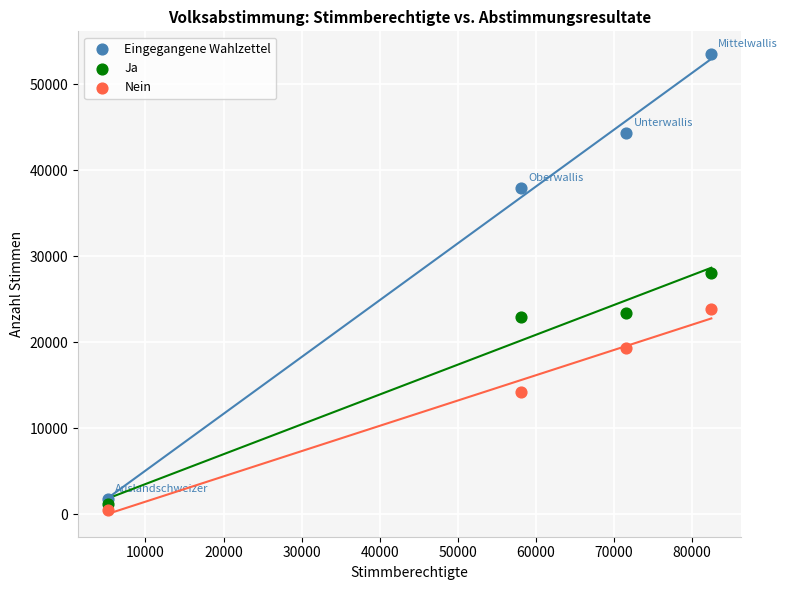

Which series contains the lowest Y value?

Nein